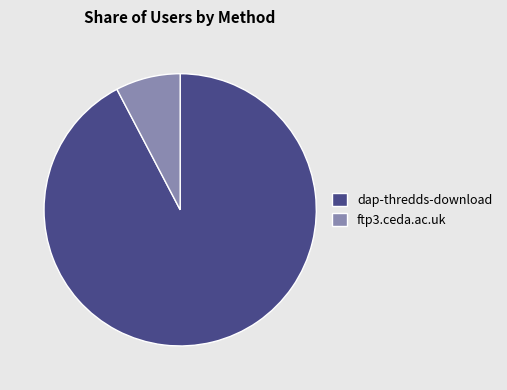

Does dap-thredds-download represent more than half of the total?

Yes